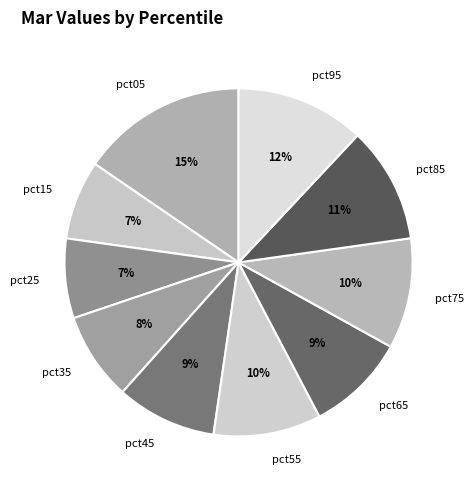

Do pct25 and pct55 together represent more than half of the pie?

No